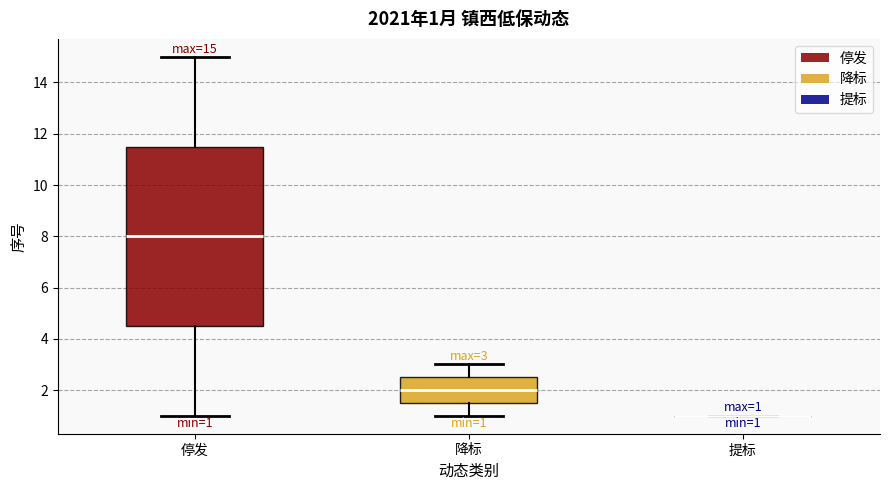

Which box is the tallest, from its lower edge to its upper edge?

停发